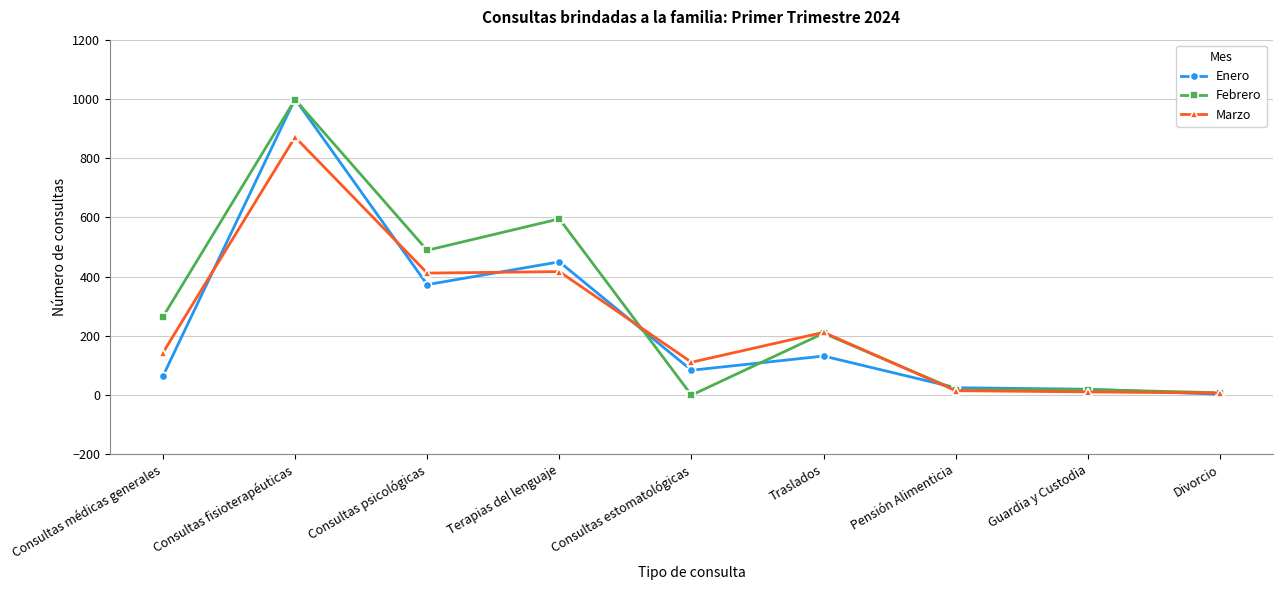

What is the label of the 6th point from the right?

Terapias del lenguaje